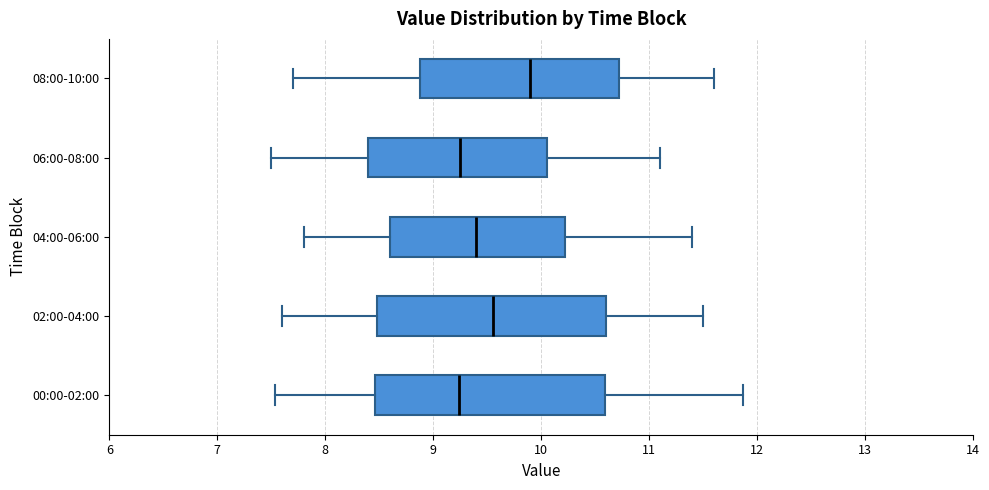

Reading bottom to top, read every box against the x-axis: the position of its median line, the range the box covers, and the ends of its whiskers. The values are not printed on the chart, so give them approximately, as read against the axis.

00:00-02:00: median 9.2, box 8.5 to 10.6, whiskers 7.5 to 11.9
02:00-04:00: median 9.6, box 8.5 to 10.6, whiskers 7.6 to 11.5
04:00-06:00: median 9.4, box 8.6 to 10.2, whiskers 7.8 to 11.4
06:00-08:00: median 9.3, box 8.4 to 10.1, whiskers 7.5 to 11.1
08:00-10:00: median 9.9, box 8.9 to 10.7, whiskers 7.7 to 11.6